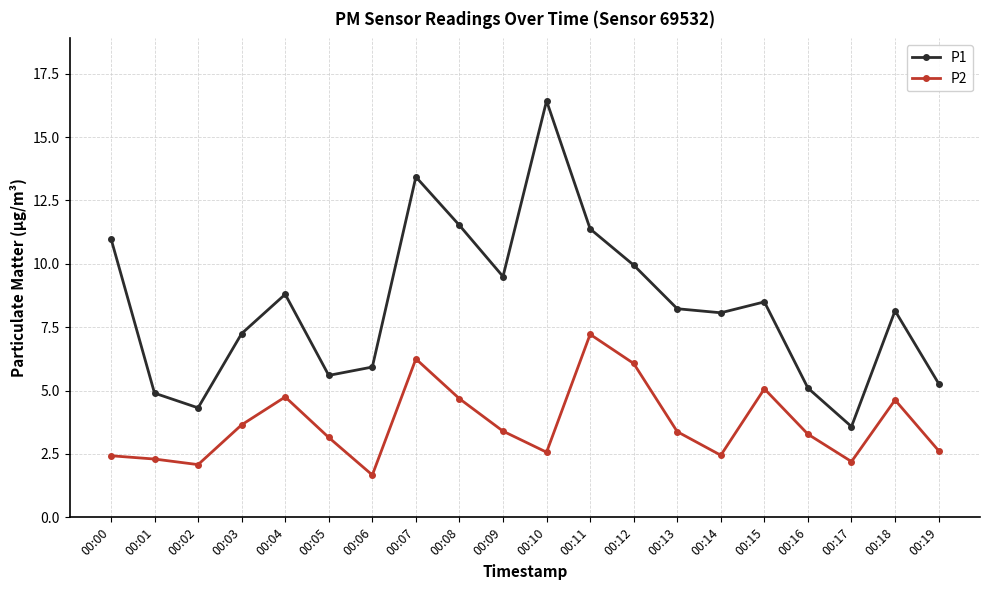

At which category is the sum across all series the highest?

00:07